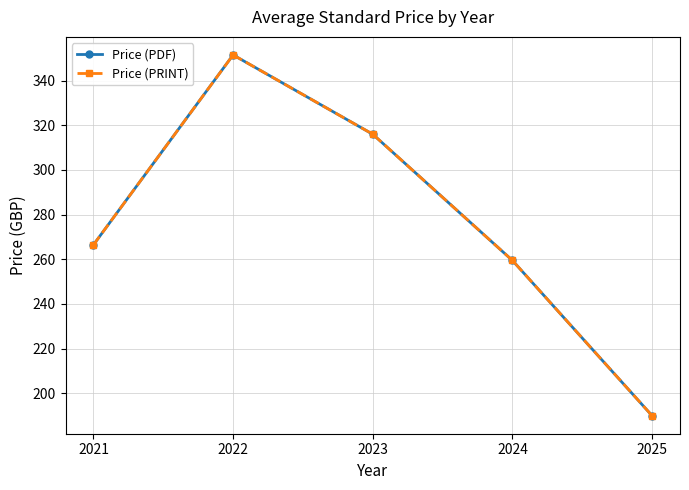

Reading right to left, transcribe all the data shown in this chart.

Price (PDF): 190.0	259.5	316.0	351.5	266.5
Price (PRINT): 190.0	259.5	316.0	351.5	266.5